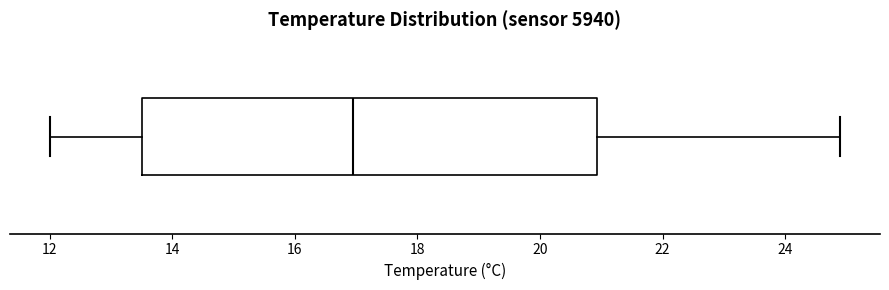

Transcribe this box plot: give where the median line is, the range the box spans, and where the two whiskers end, as read against the x-axis. The values are not printed on the chart, so give them approximately, as read against the axis.

median 17.0, box 13.6 to 21.0, whiskers 12.0 to 25.0